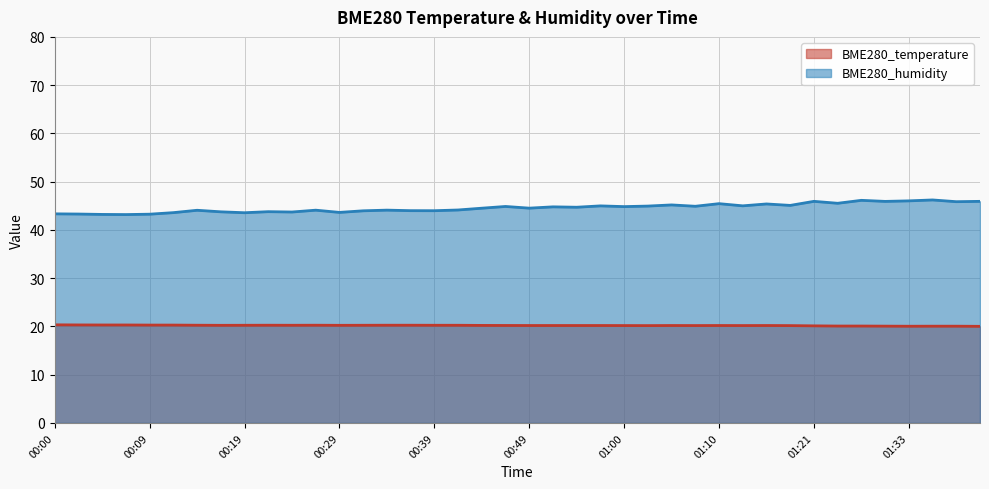

How many lines are shown in the chart?

2